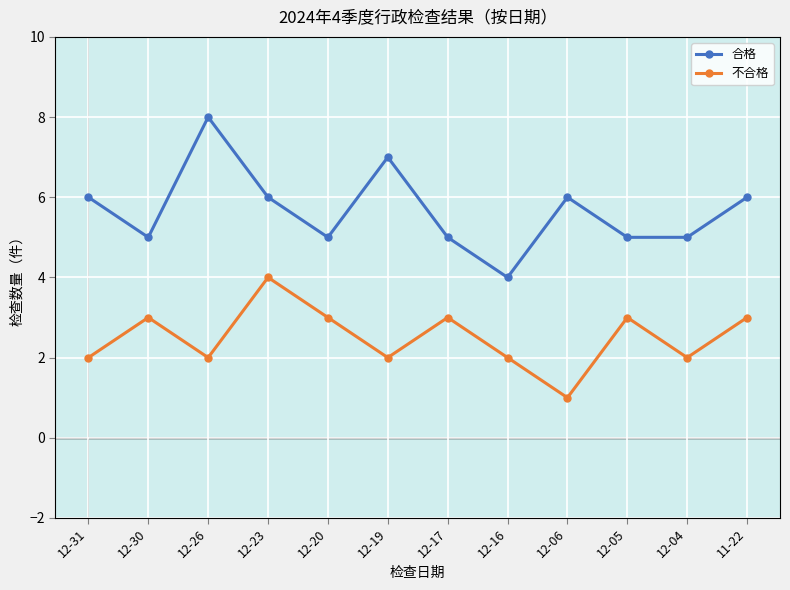

Which series has the largest total across all categories?

合格